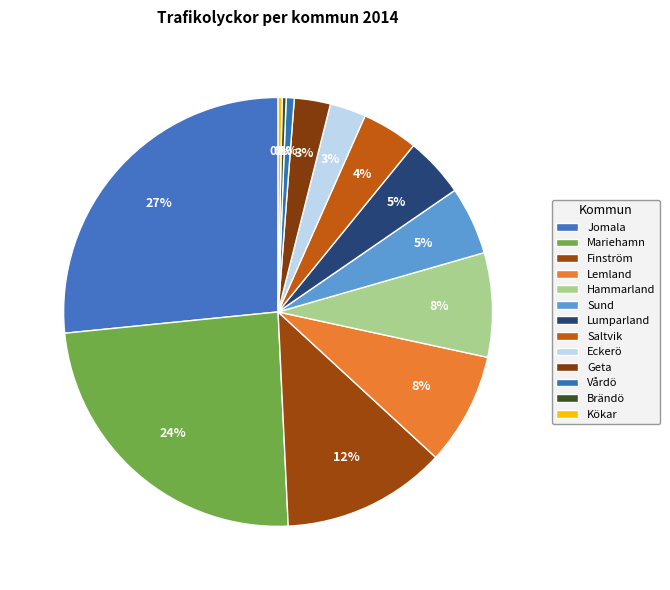

Combined, do Hammarland and Geta account for over 50%?

No